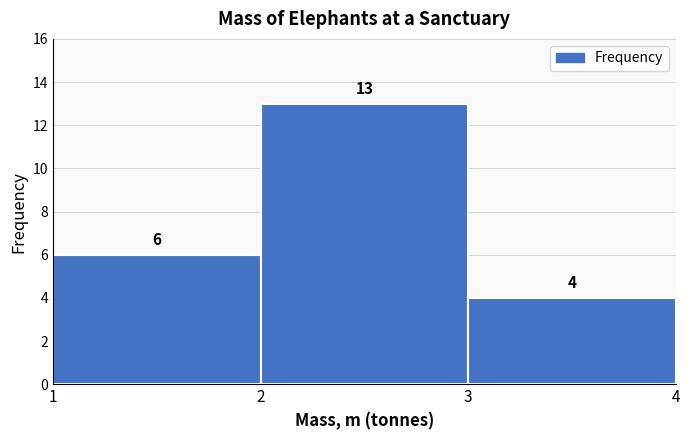

Reading left to right, transcribe this chart: for each bar, give the range it covers on the x-axis and its height.

1 to 2: 6
2 to 3: 13
3 to 4: 4